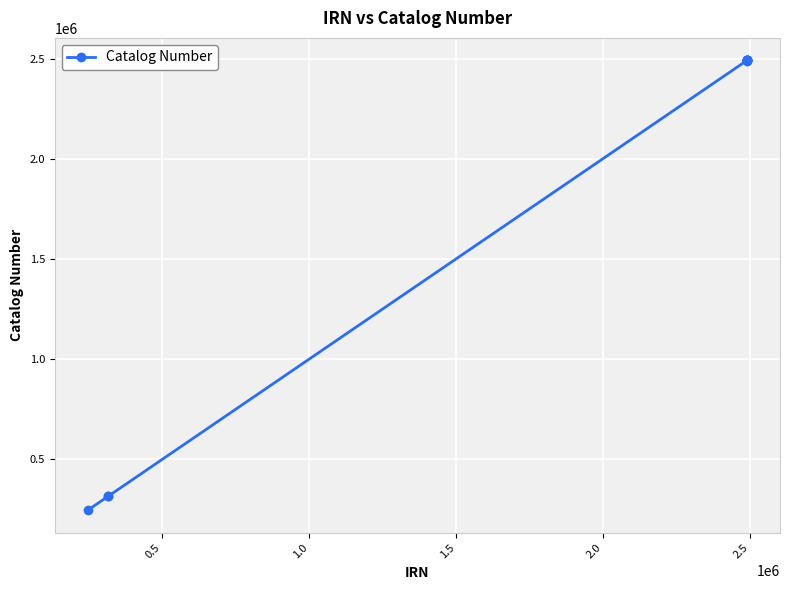

What is the value of the 7th point from the left?

2490254